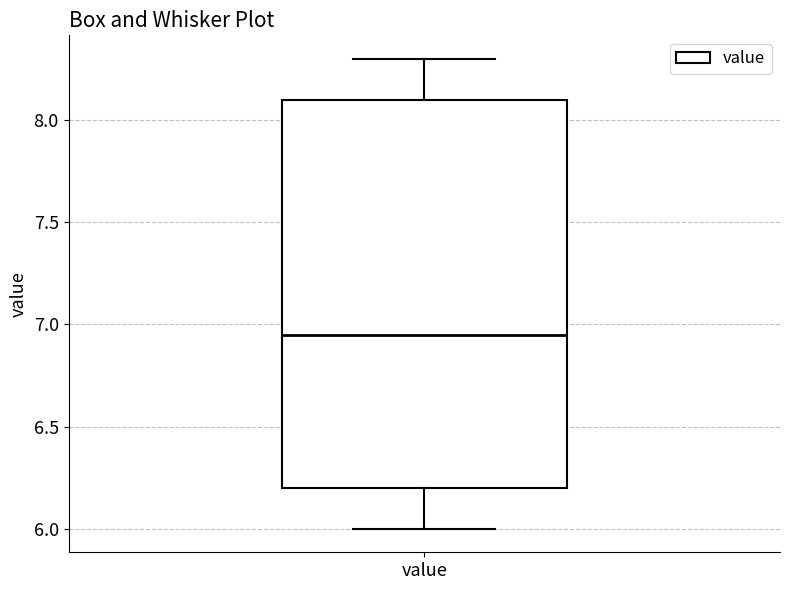

Read this box plot against the y-axis: the position of the median line, the range covered by the box, and the ends of both whiskers. The values are not printed on the chart, so give them approximately, as read against the axis.

median 6.95, box 6.20 to 8.10, whiskers 6.00 to 8.30